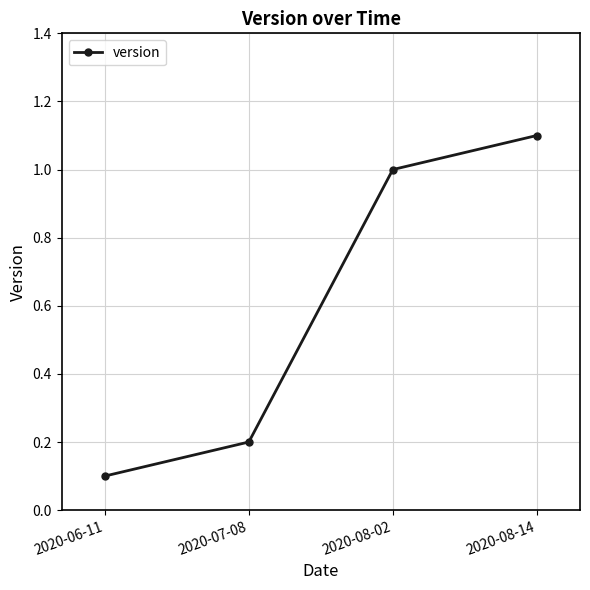

True or false: there are more than 2 points higher than both neighbors.

False